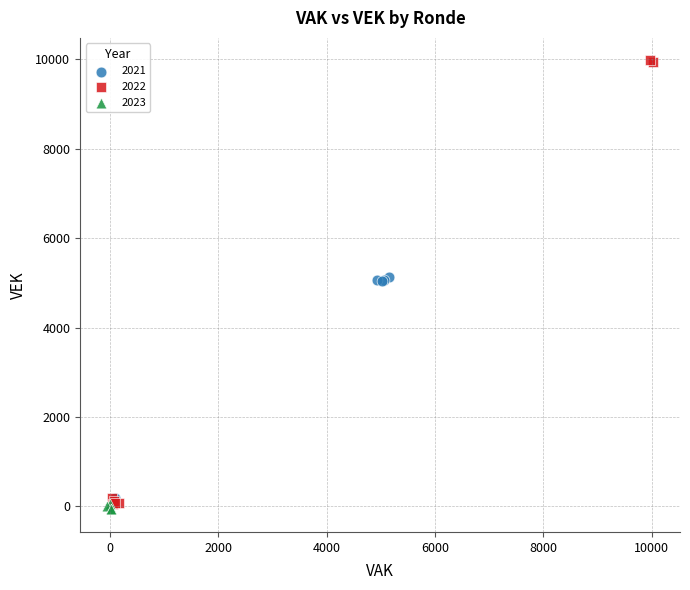

Which series has the widest spread of Y values?

2022